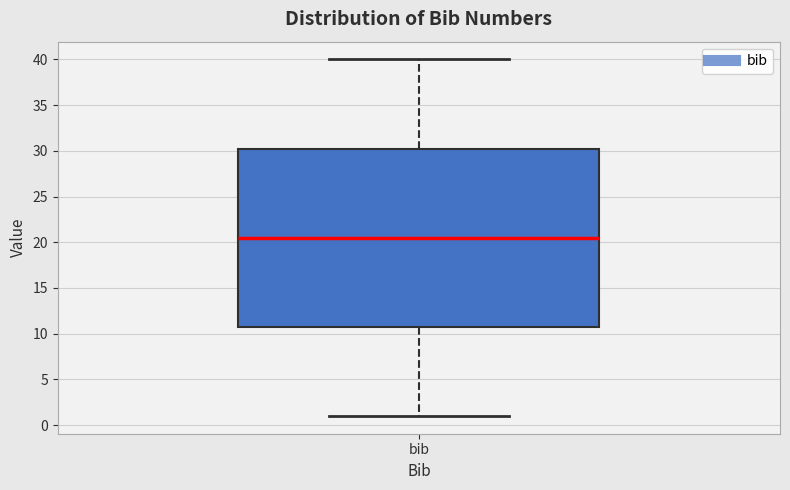

Read this box plot against the y-axis: the position of the median line, the range covered by the box, and the ends of both whiskers. The values are not printed on the chart, so give them approximately, as read against the axis.

median 20.5, box 11.0 to 30.5, whiskers 1.0 to 40.0